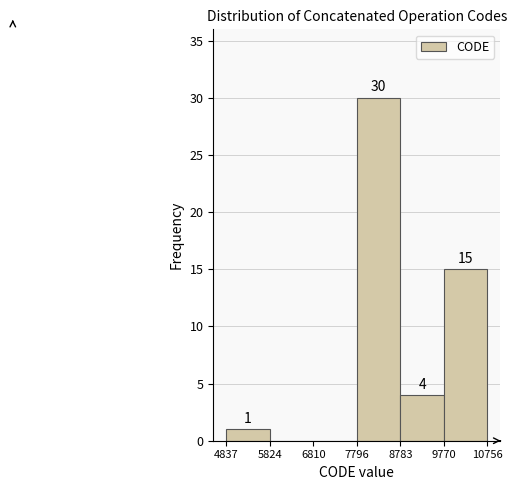

Over which range of the x-axis is the bar tallest?

7796 to 8783